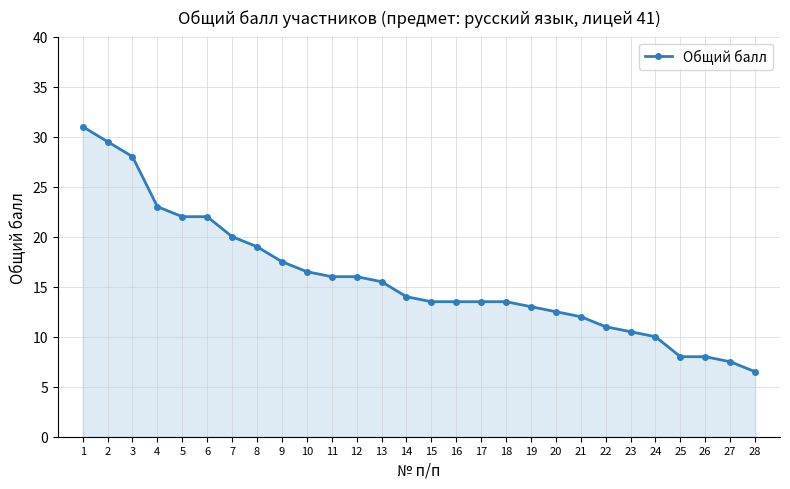

Is it true that the value at 4 is 23.0?

True